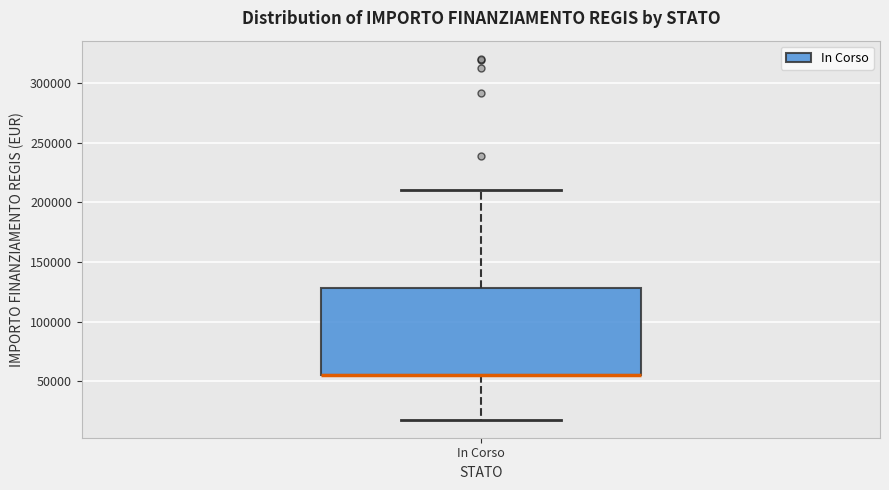

Transcribe this box plot: give where the median line is, the range the box spans, and where the two whiskers end, as read against the y-axis. The values are not printed on the chart, so give them approximately, as read against the axis.

median 55000 (drawn on the box's lower edge), box 55000 to 130000, whiskers 20000 to 210000